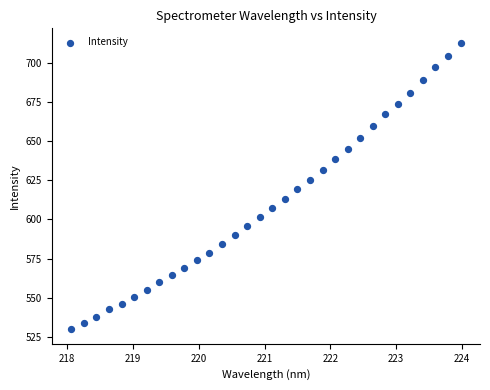

What is the range of X values (max minus min)?

5.9